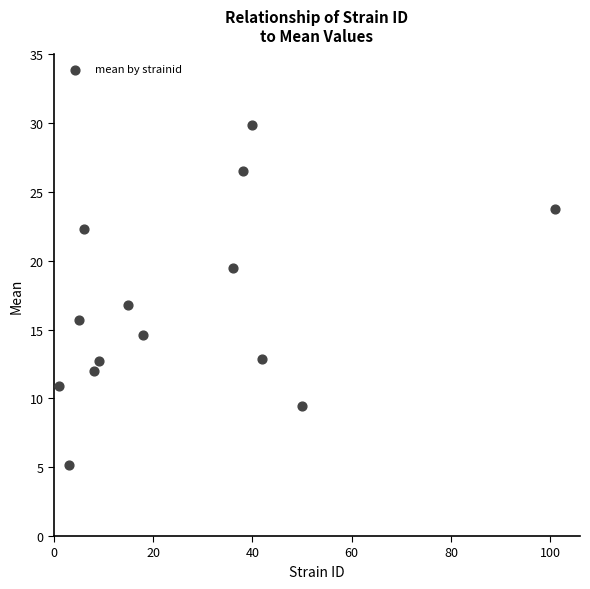

What is the range of Y values (max minus min)?

24.7